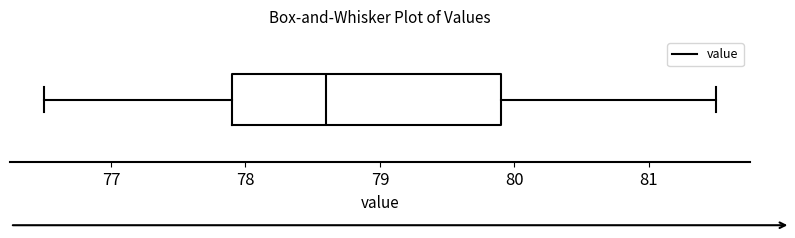

Read this box plot against the x-axis: the position of the median line, the range covered by the box, and the ends of both whiskers. The values are not printed on the chart, so give them approximately, as read against the axis.

median 78.6, box 77.9 to 79.9, whiskers 76.5 to 81.5